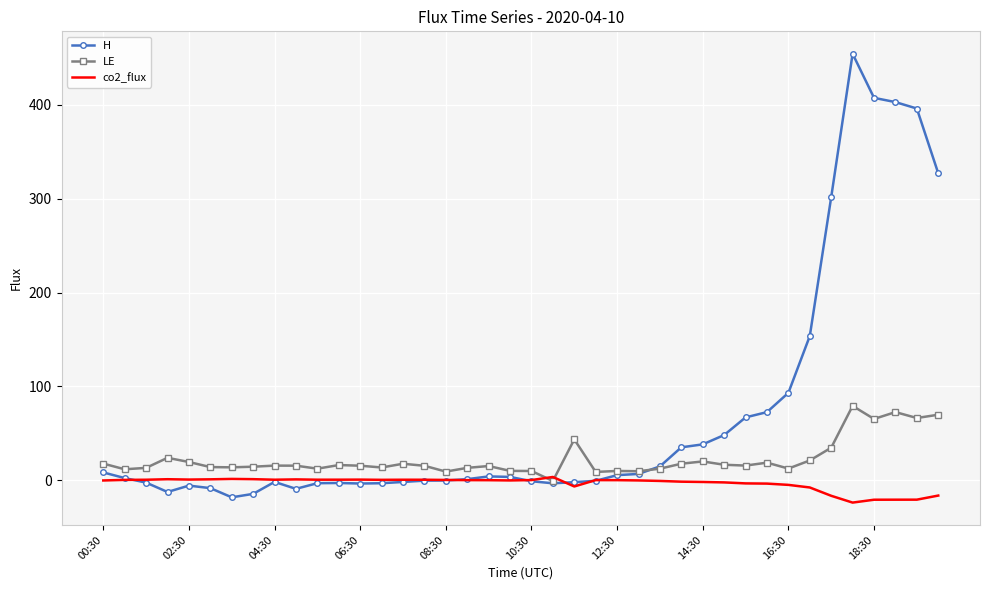

What is the greatest value displayed?

454.6